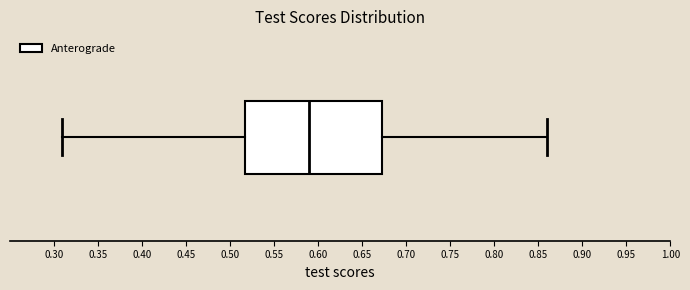

Transcribe this box plot: give where the median line is, the range the box spans, and where the two whiskers end, as read against the x-axis. The values are not printed on the chart, so give them approximately, as read against the axis.

median 0.590, box 0.515 to 0.675, whiskers 0.310 to 0.860